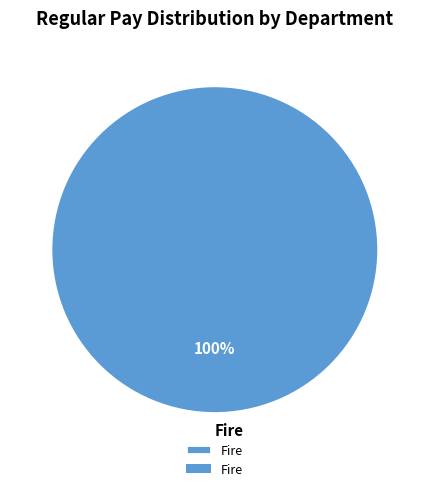

To the nearest percent, what percentage of the pie is Fire?

100%